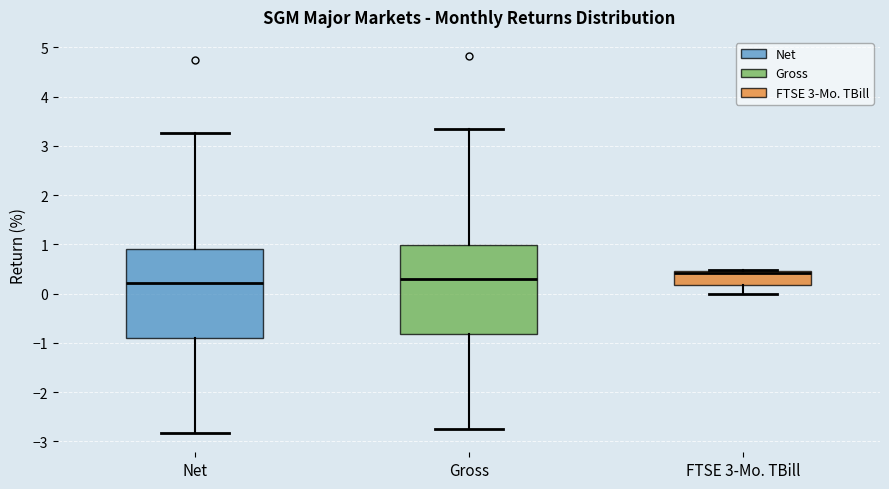

Reading left to right, transcribe this box plot: for each box, give where its median line is, the range the box spans, and where its two whiskers end, as read against the y-axis. The values are not printed on the chart, so give them approximately, as read against the axis.

Net: median 0.2, box -0.9 to 0.9, whiskers -2.8 to 3.3
Gross: median 0.3, box -0.8 to 1.0, whiskers -2.7 to 3.4
FTSE 3-Mo. TBill: median 0.4, box 0.2 to 0.5, whiskers 0.0 to 0.5